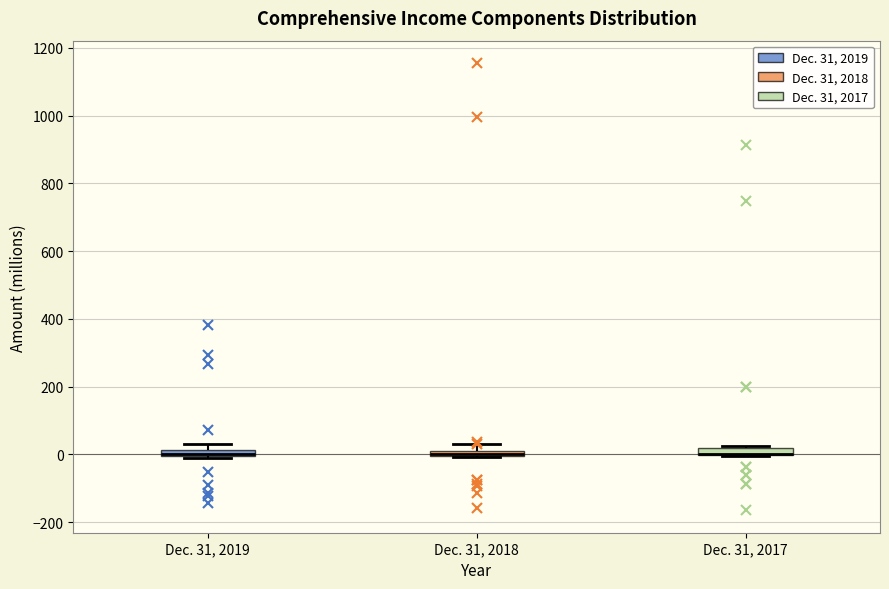

Where is the upper edge of the box for Dec. 31, 2017 on the y-axis? The values are not printed on the chart, so give them approximately, as read against the axis.

20